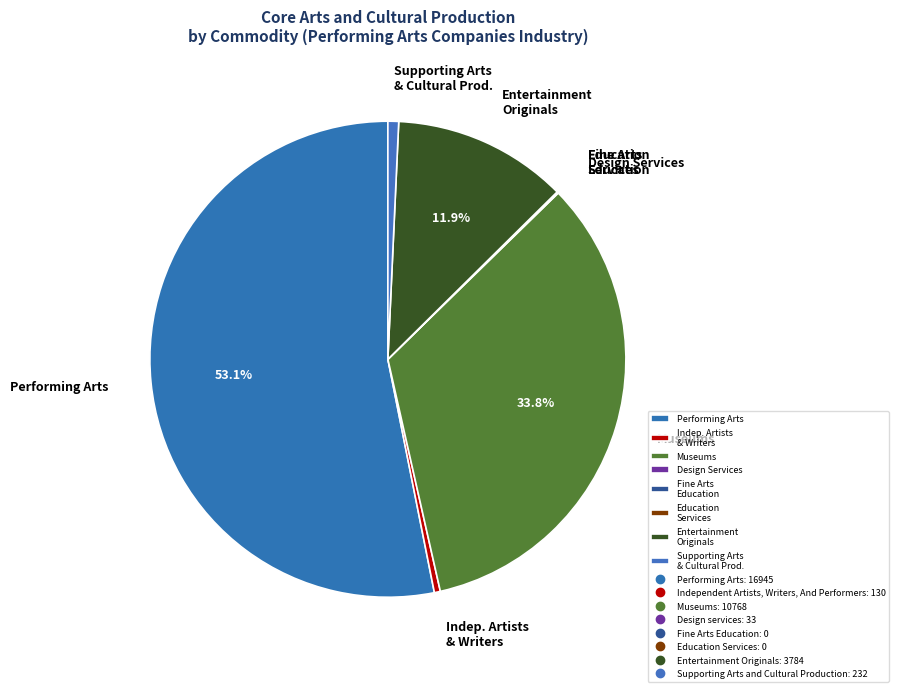

Which has a higher value, Supporting Arts & Cultural Prod. or Performing Arts?

Performing Arts